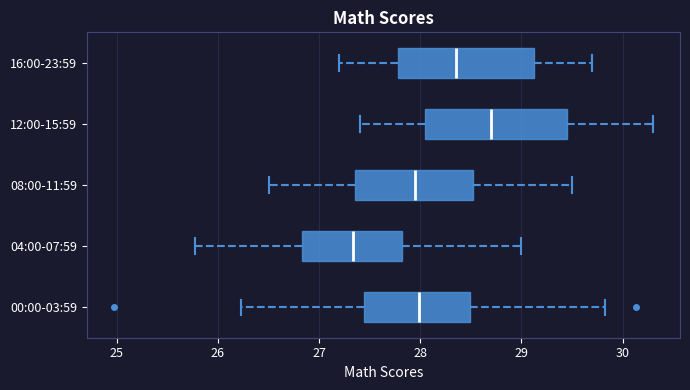

Reading bottom to top, read every box against the x-axis: the position of its median line, the range the box covers, and the ends of its whiskers. The values are not printed on the chart, so give them approximately, as read against the axis.

00:00-03:59: median 28.0, box 27.4 to 28.5, whiskers 26.2 to 29.8
04:00-07:59: median 27.3, box 26.8 to 27.8, whiskers 25.8 to 29.0
08:00-11:59: median 28.0, box 27.4 to 28.5, whiskers 26.5 to 29.5
12:00-15:59: median 28.7, box 28.1 to 29.5, whiskers 27.4 to 30.3
16:00-23:59: median 28.4, box 27.8 to 29.1, whiskers 27.2 to 29.7